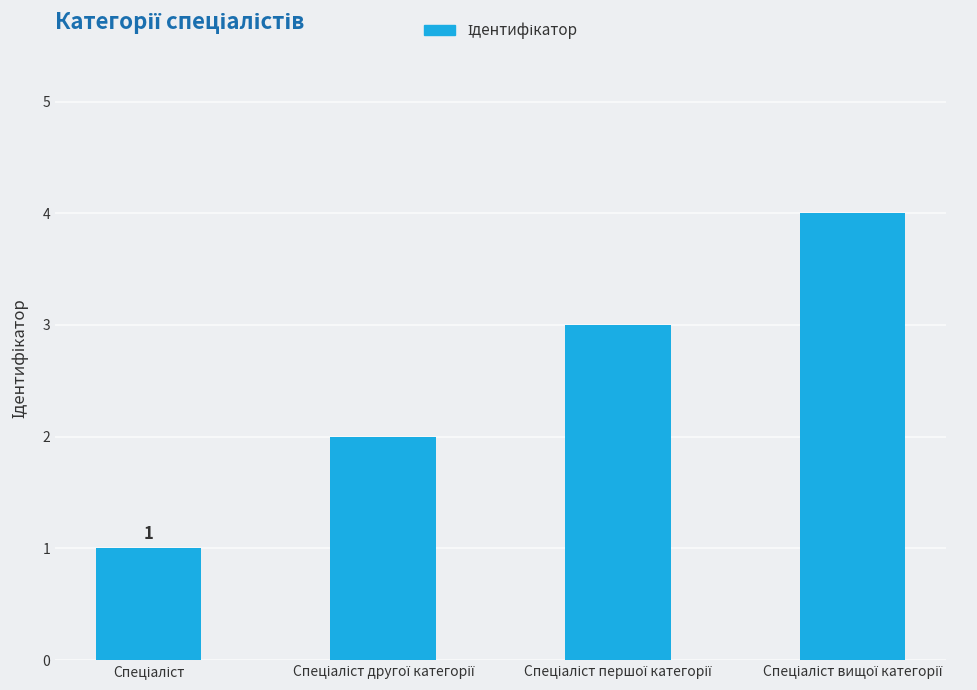

Reading left to right, list all the values displayed in this chart.

1	2	3	4